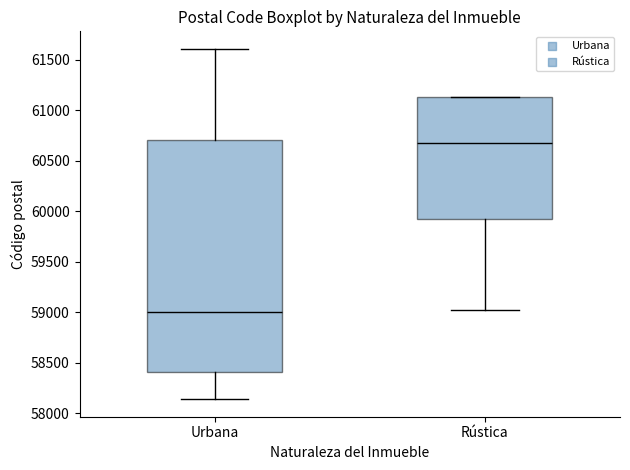

Reading left to right, transcribe this box plot: for each box, give where its median line is, the range the box spans, and where its two whiskers end, as read against the y-axis. The values are not printed on the chart, so give them approximately, as read against the axis.

Urbana: median 59000, box 58400 to 60700, whiskers 58150 to 61600
Rústica: median 60700, box 59900 to 61150, whiskers 59000 to 61150